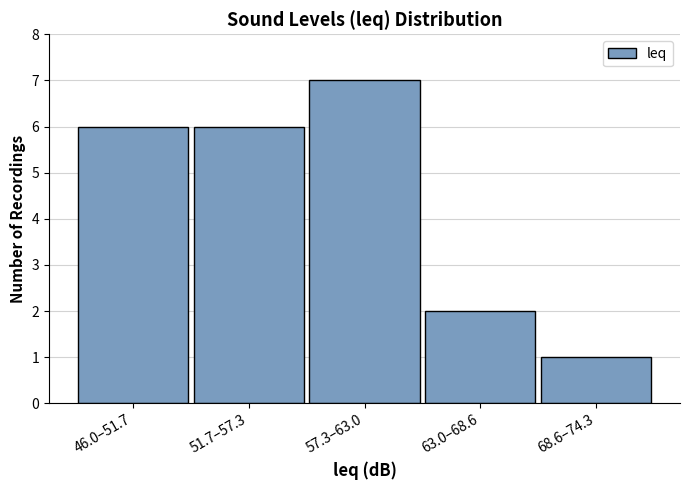

Reading right to left, extract all data points from this chart.

68.6–74.3=1	63.0–68.6=2	57.3–63.0=7	51.7–57.3=6	46.0–51.7=6